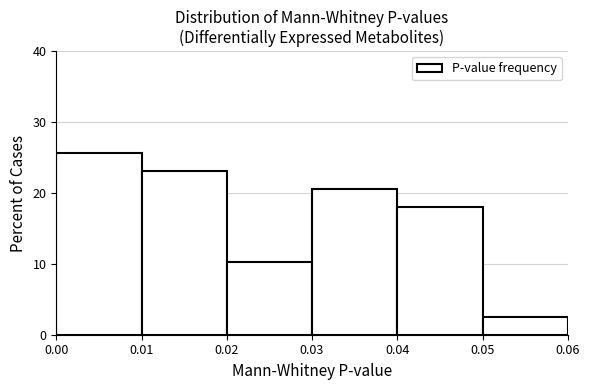

How tall is the bar that spans 0.04 to 0.05 on the x-axis? The values are not printed on the chart, so give them approximately, as read against the axis.

18